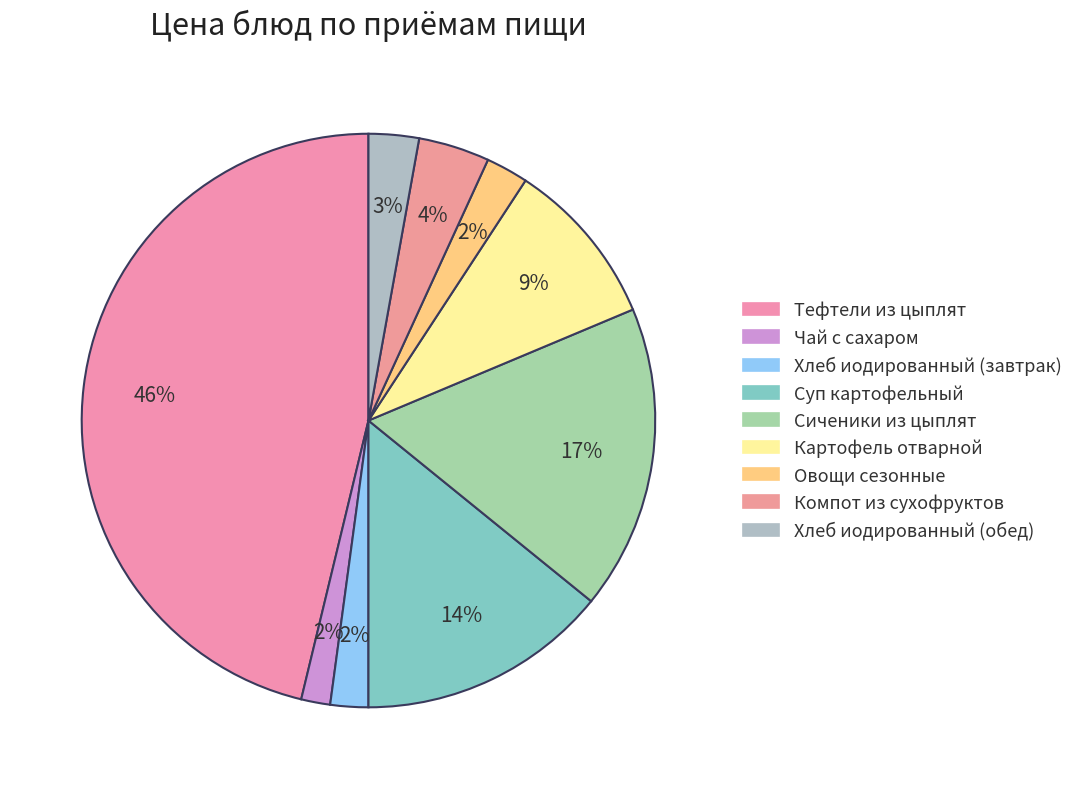

Count the number of slices in the pie.

9